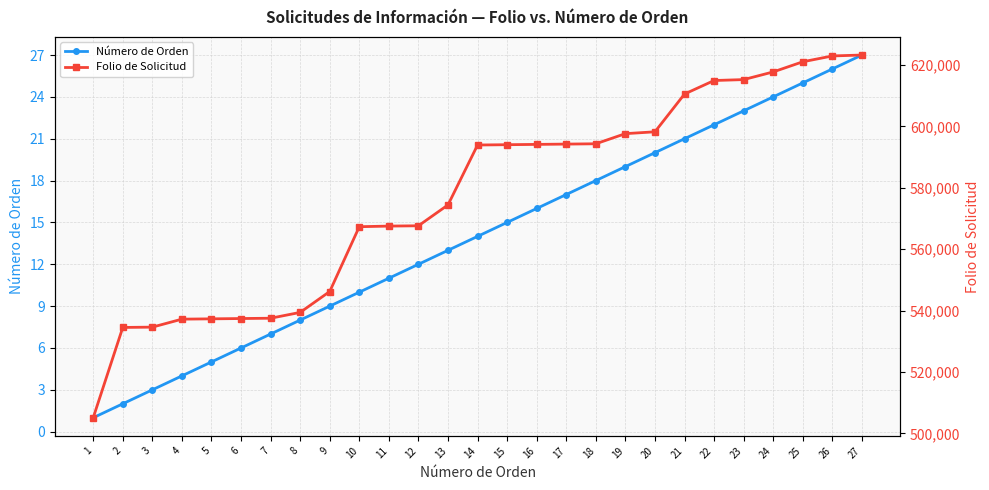

Which series changed the most between 11 and 25?

Folio de Solicitud